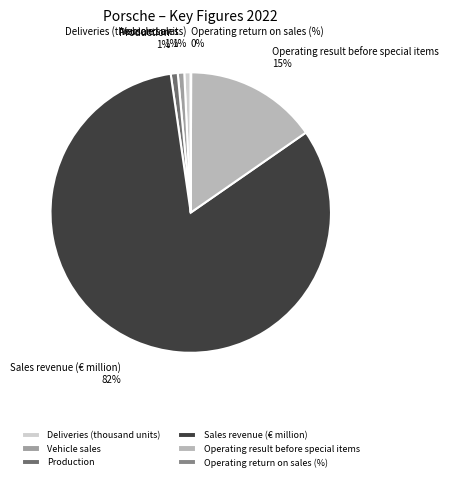

Is the sum of Deliveries (thousand units) and Vehicle sales greater than half?

No